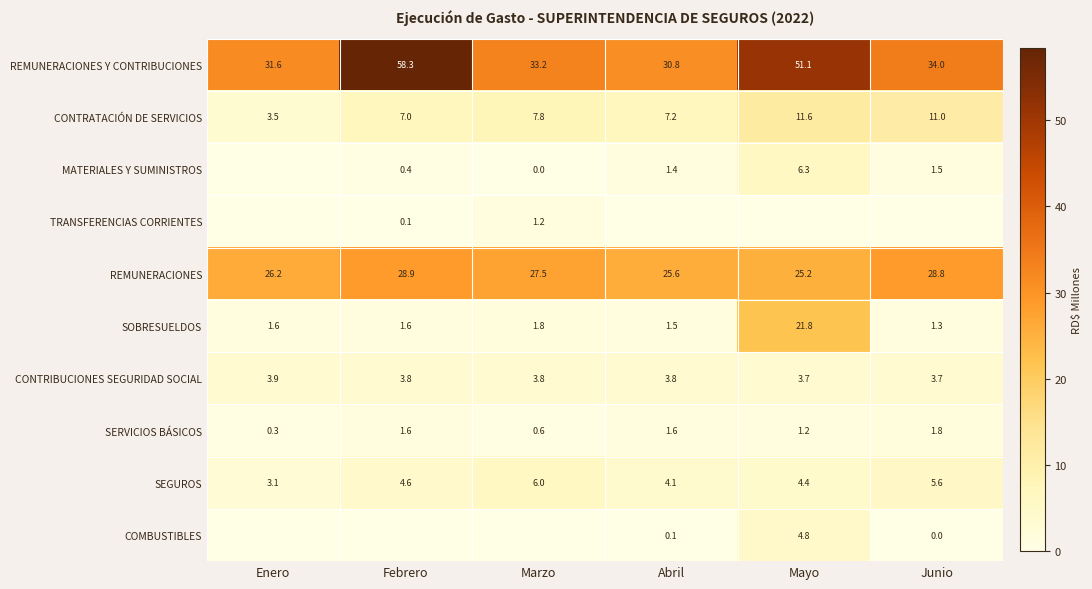

At how many categories does at least one series exceed 8?

6